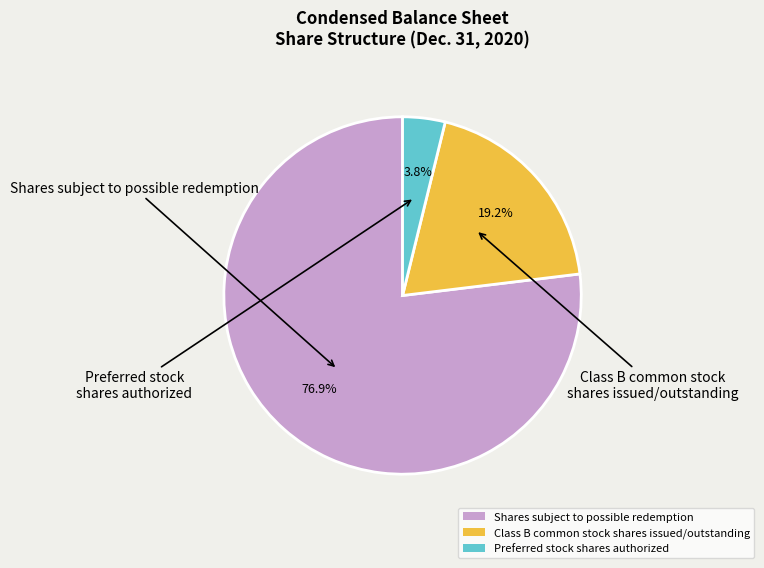

Which category has the smallest portion of the pie?

Preferred stock shares authorized